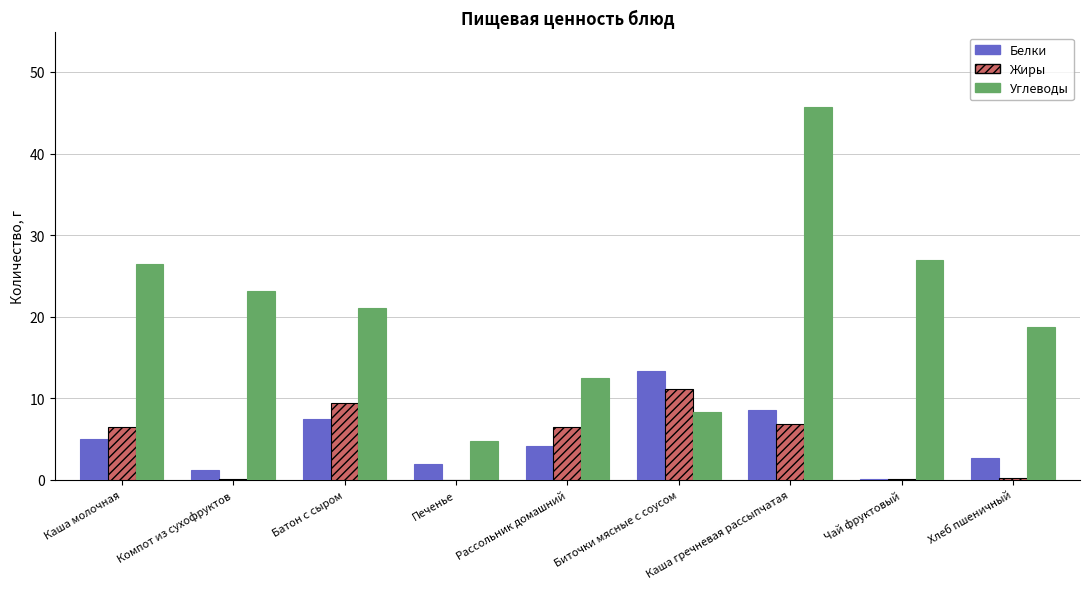

How many data points in Жиры are above 6?

5